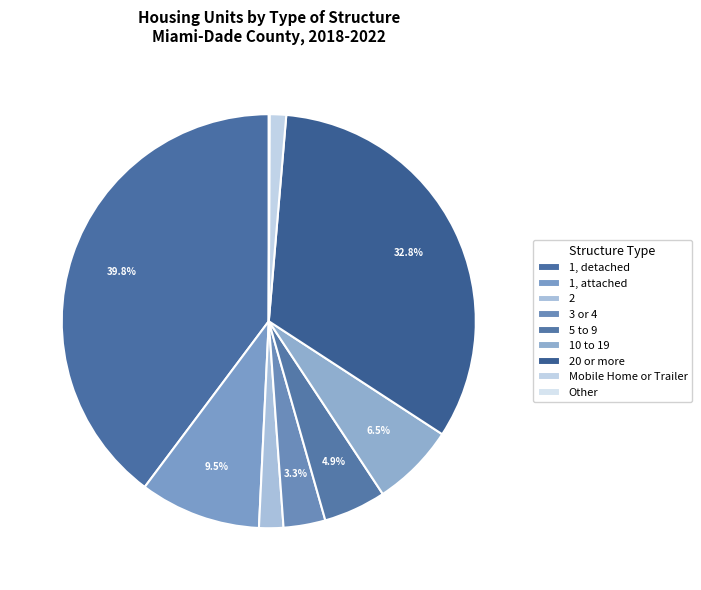

Combined, do 3 or 4 and 2 account for over 50%?

No